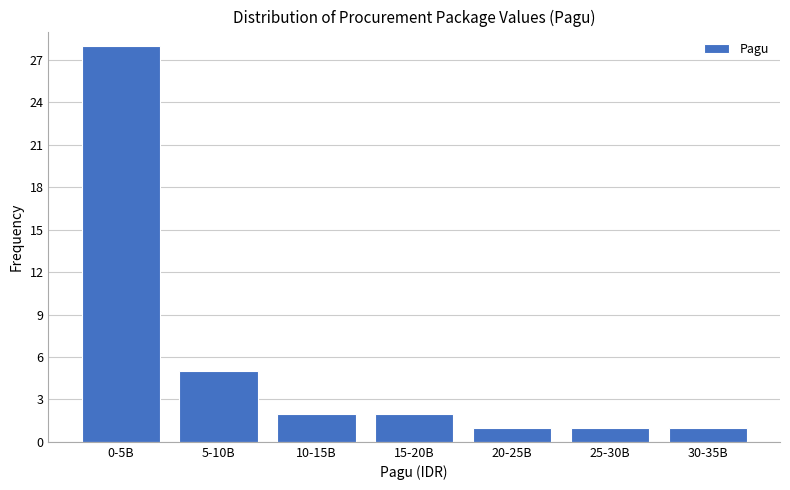

Reading right to left, transcribe all the data shown in this chart.

30-35B=1	25-30B=1	20-25B=1	15-20B=2	10-15B=2	5-10B=5	0-5B=28